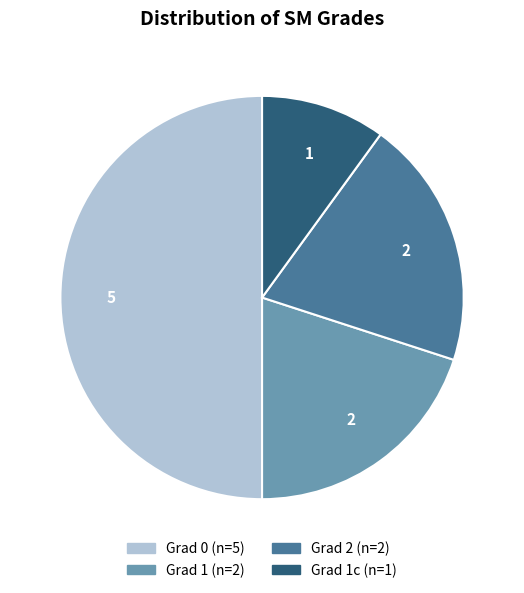

Which category has the smallest portion of the pie?

Grad 1c